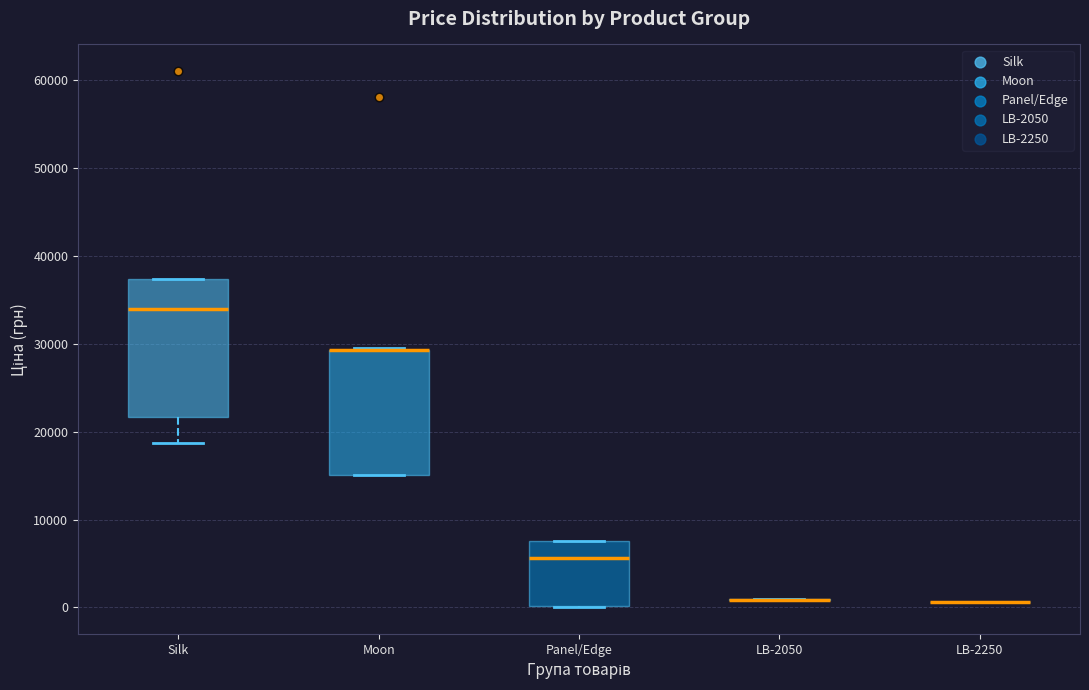

Reading left to right, read every box against the y-axis: the position of its median line, the range the box covers, and the ends of its whiskers. The values are not printed on the chart, so give them approximately, as read against the axis.

Silk: median 34000, box 22000 to 37000, whiskers 19000 to 37000
Moon: median 29000 (drawn on the box's upper edge), box 15000 to 29000, whiskers 15000 to 30000
Panel/Edge: median 6000, box 0 to 8000, whiskers 0 to 8000
LB-2050: box collapsed to a line at 1000, whiskers 1000 to 1000
LB-2250: box collapsed to a line at 1000, whiskers 1000 to 1000